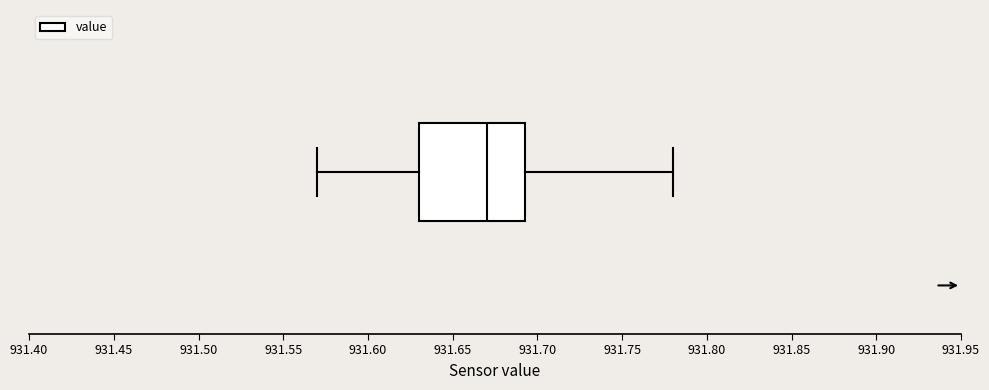

Read this box plot against the x-axis: the position of the median line, the range covered by the box, and the ends of both whiskers. The values are not printed on the chart, so give them approximately, as read against the axis.

median 931.670, box 931.630 to 931.695, whiskers 931.570 to 931.780